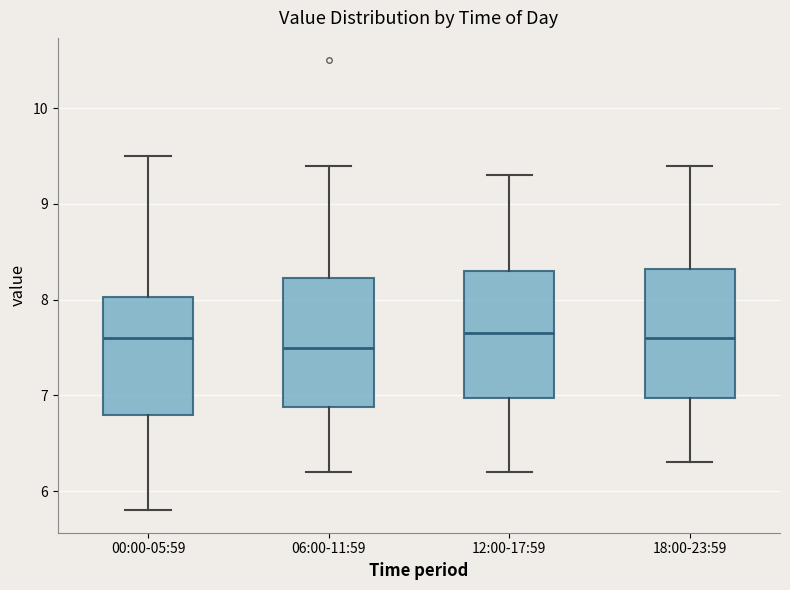

Reading left to right, read every box against the y-axis: the position of its median line, the range the box covers, and the ends of its whiskers. The values are not printed on the chart, so give them approximately, as read against the axis.

00:00-05:59: median 7.6, box 6.8 to 8.0, whiskers 5.8 to 9.5
06:00-11:59: median 7.5, box 6.9 to 8.2, whiskers 6.2 to 9.4
12:00-17:59: median 7.7, box 7.0 to 8.3, whiskers 6.2 to 9.3
18:00-23:59: median 7.6, box 7.0 to 8.3, whiskers 6.3 to 9.4